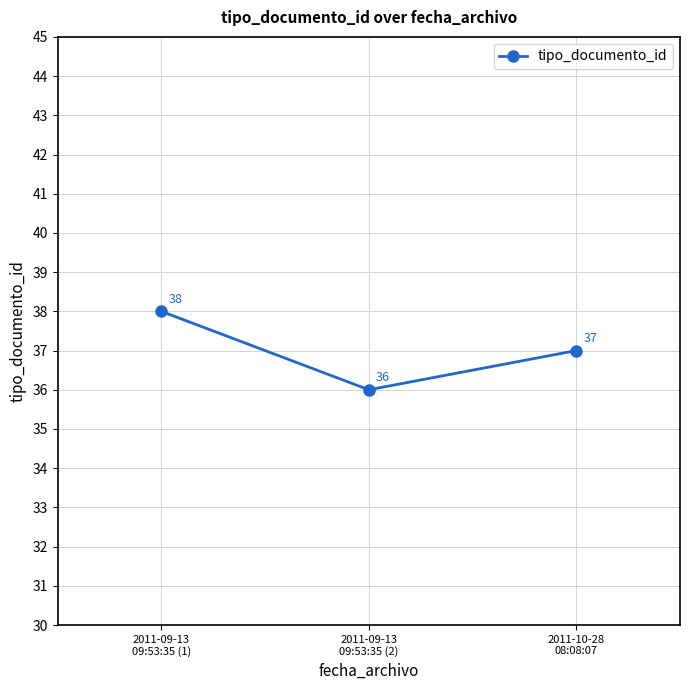

List the labels in order of value, largest first.

2011-09-13
09:53:35 (1), 2011-10-28
08:08:07, 2011-09-13
09:53:35 (2)